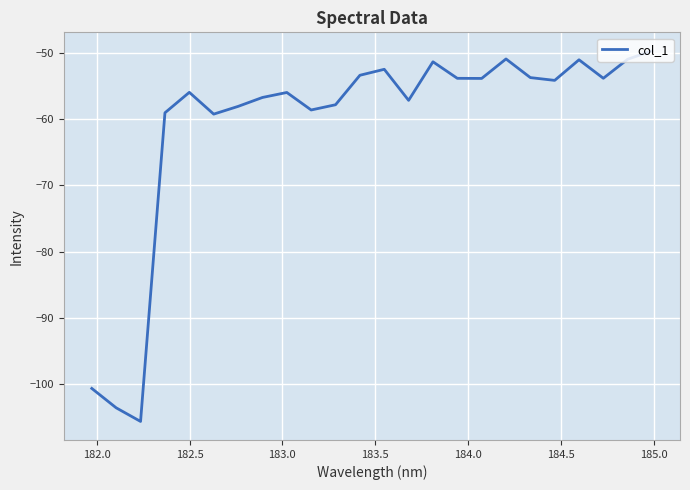

What is the difference between the maximum and minimum values?

55.9